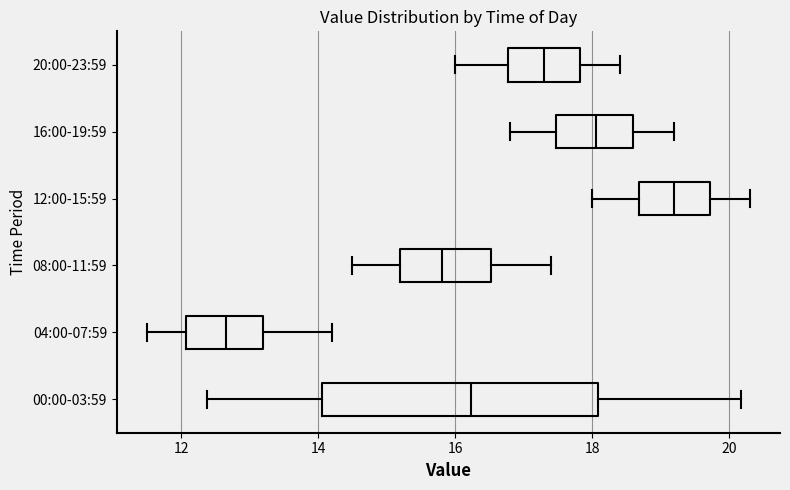

Comparing the boxes themselves (not the whiskers), which one is the widest?

00:00-03:59